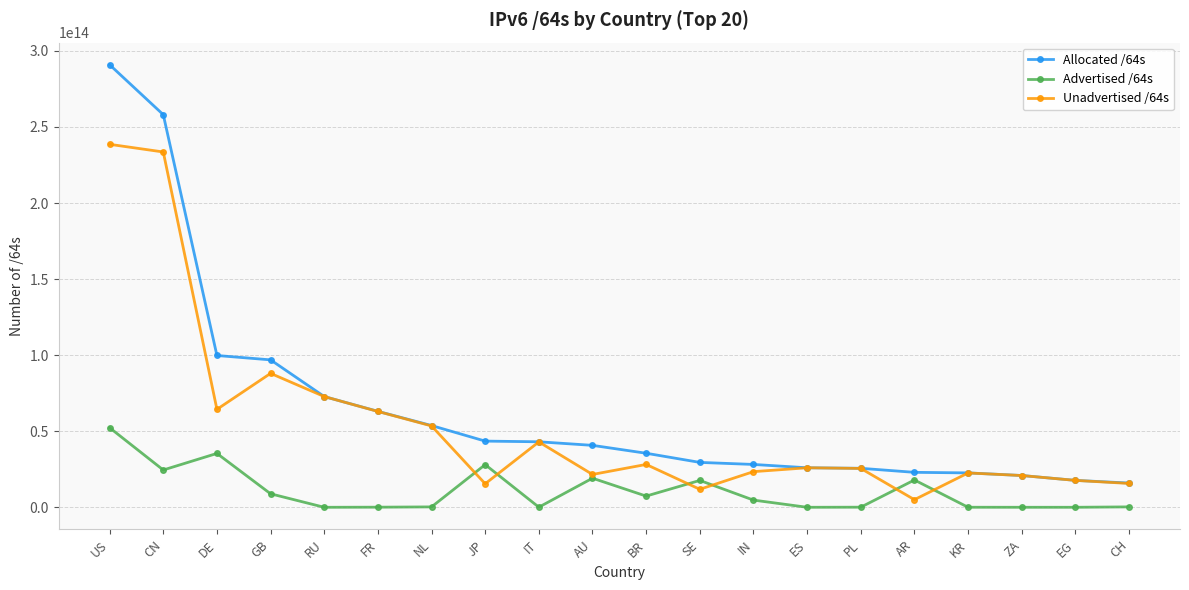

How many data points in Unadvertised /64s are less than 25975964499968?

10